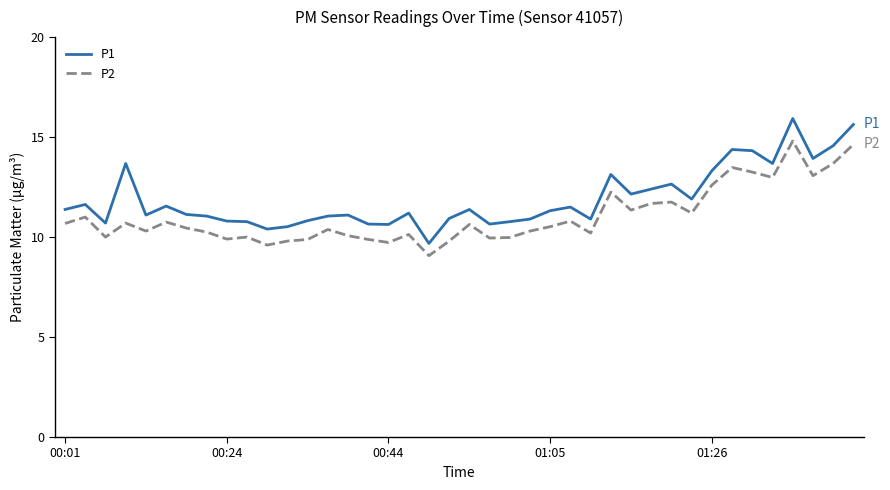

Which series has the largest total across all categories?

P1